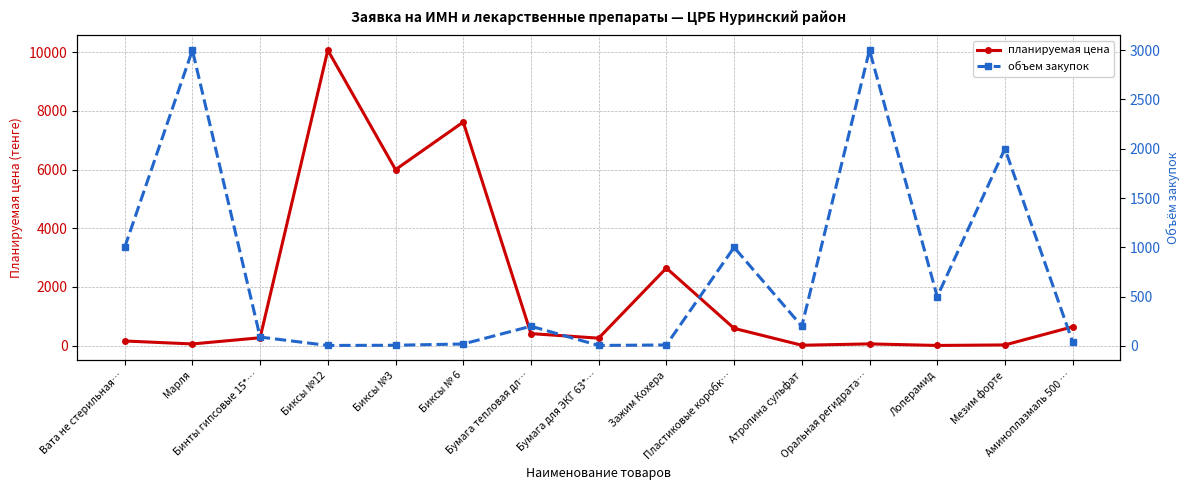

Where do планируемая цена and объем закупок first cross each other?

Марля and Бинты гипсовые 15*…